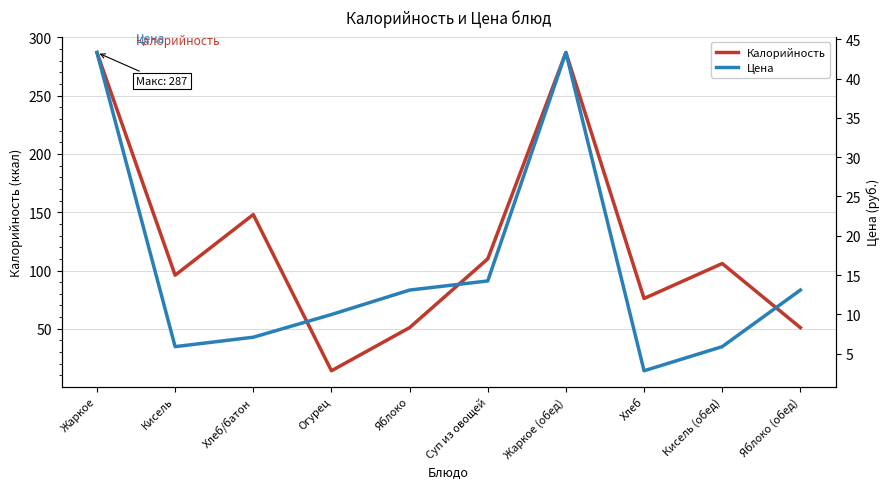

Which series has the widest spread of values?

Калорийность